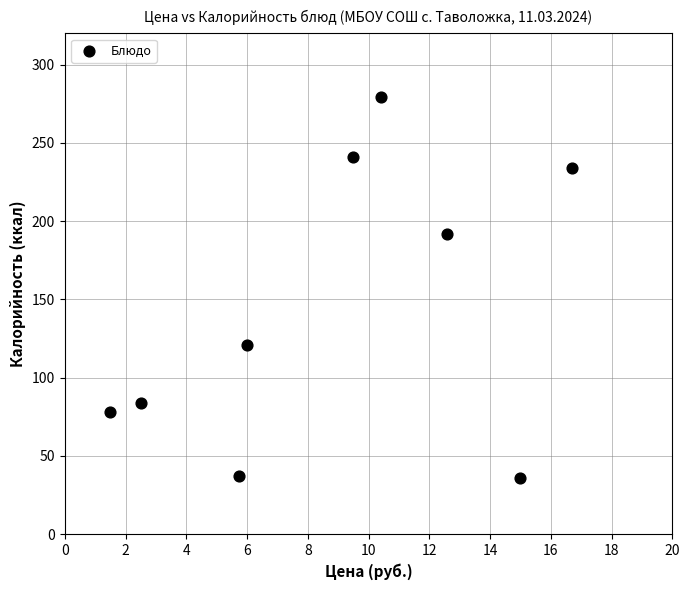

What is the range of Y values (max minus min)?

243